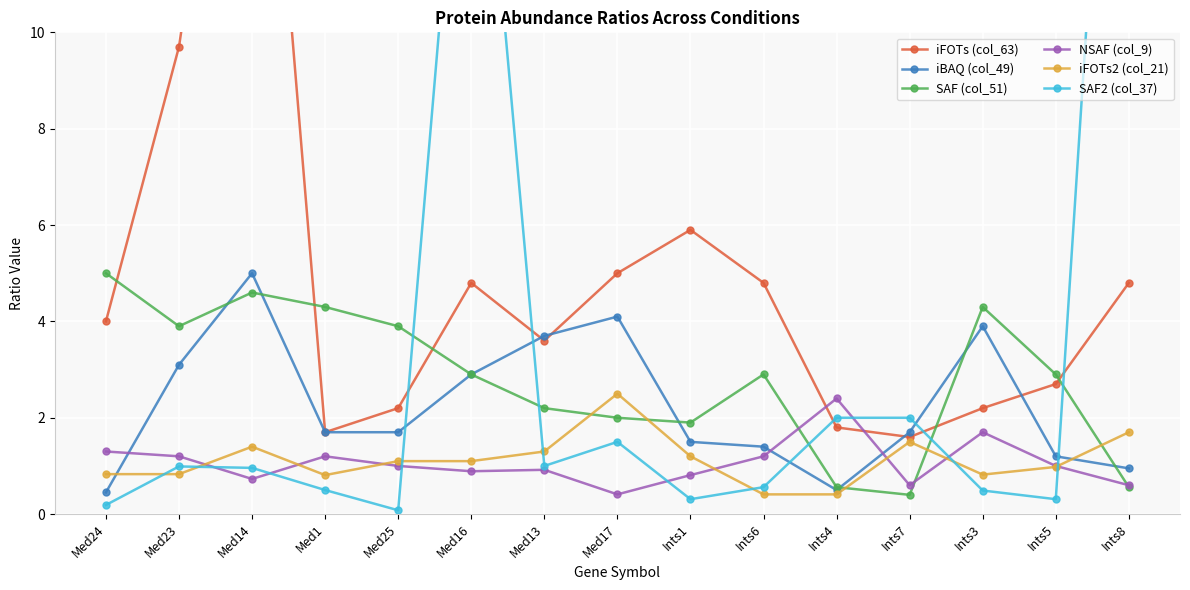

What are all the series names shown in the legend?

iFOTs (col_63), iBAQ (col_49), SAF (col_51), NSAF (col_9), iFOTs2 (col_21), SAF2 (col_37)